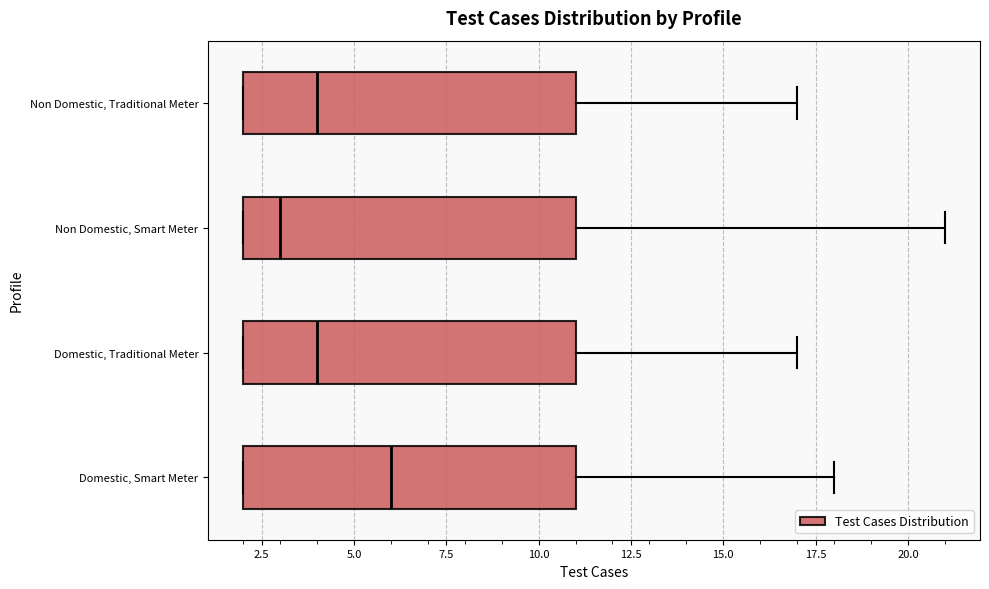

Reading bottom to top, transcribe this box plot: for each box, give where its median line is, the range the box spans, and where its two whiskers end, as read against the x-axis. The values are not printed on the chart, so give them approximately, as read against the axis.

Domestic, Smart Meter: median 6, box 2 to 11, whiskers 2 to 18
Domestic, Traditional Meter: median 4, box 2 to 11, whiskers 2 to 17
Non Domestic, Smart Meter: median 3, box 2 to 11, whiskers 2 to 21
Non Domestic, Traditional Meter: median 4, box 2 to 11, whiskers 2 to 17